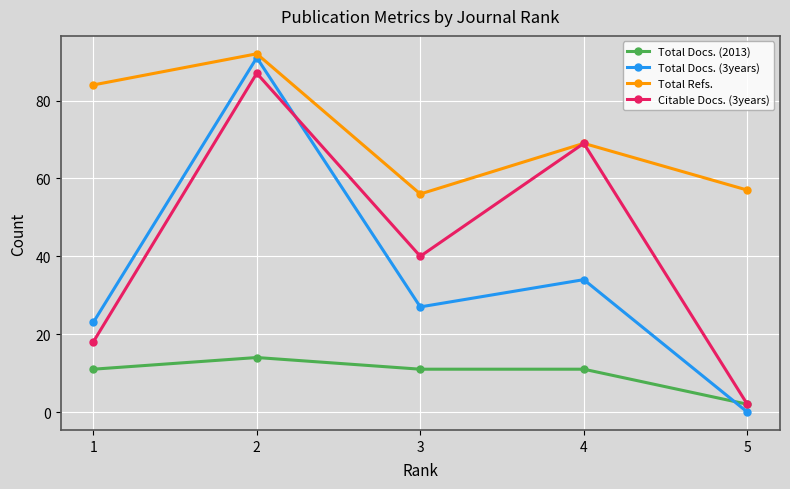

At which label does Total Refs. first exceed 69?

1